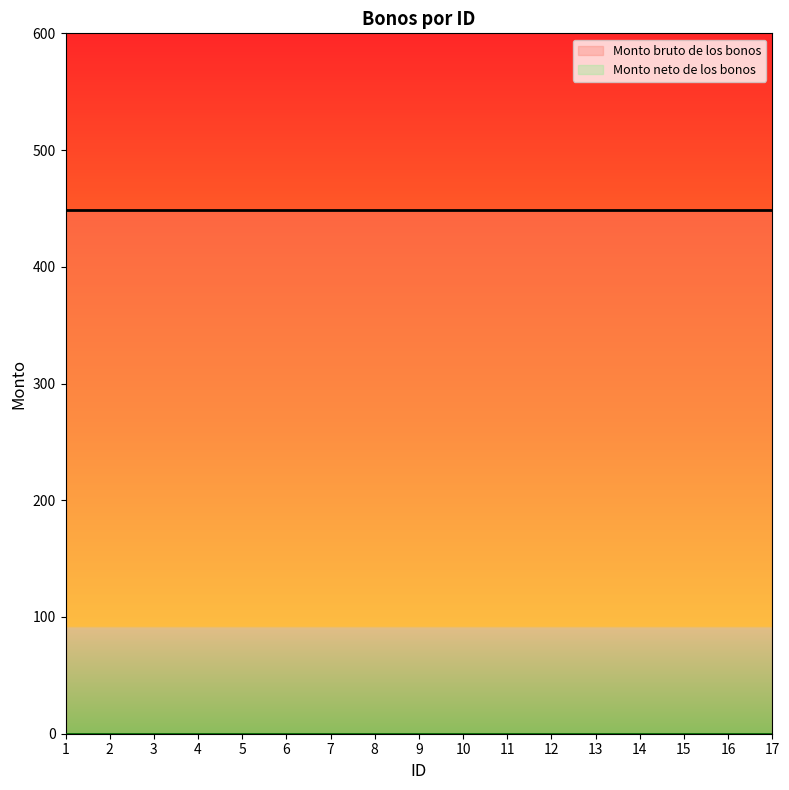

What is the total value across all series at 13?

448.3